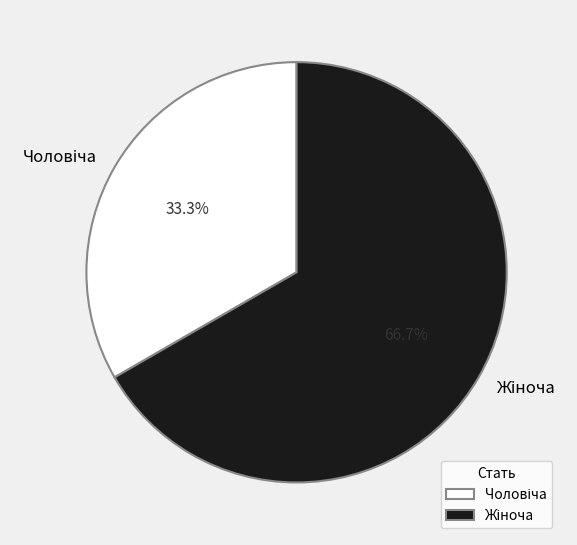

Does any single category account for the majority?

Yes